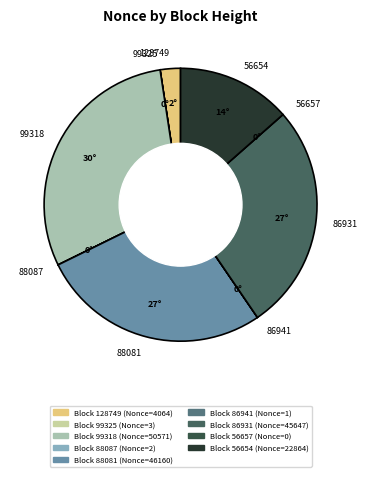

Does 99318 represent more than half of the total?

No